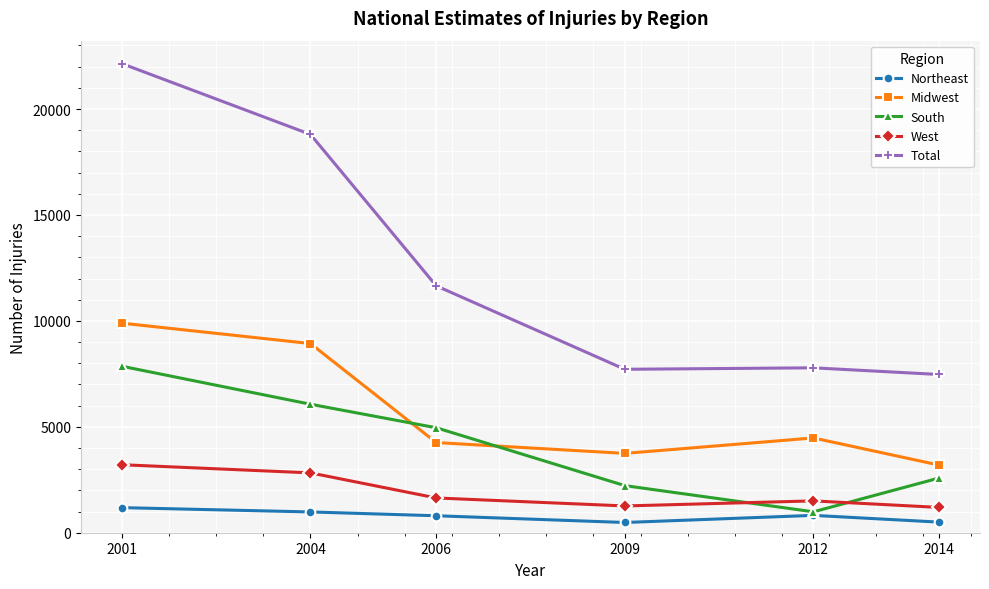

Rank the series by their maximum value, from lowest to highest.

Northeast, West, South, Midwest, Total